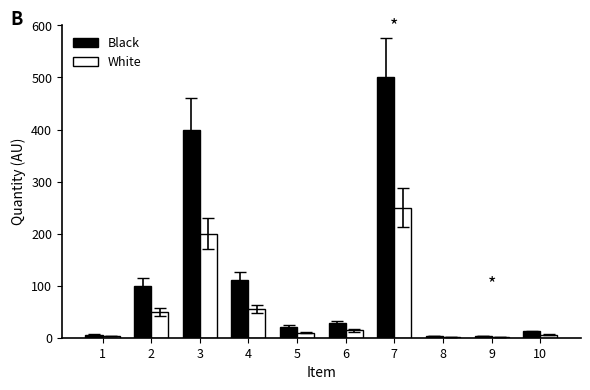

Read the White value at 4.

55